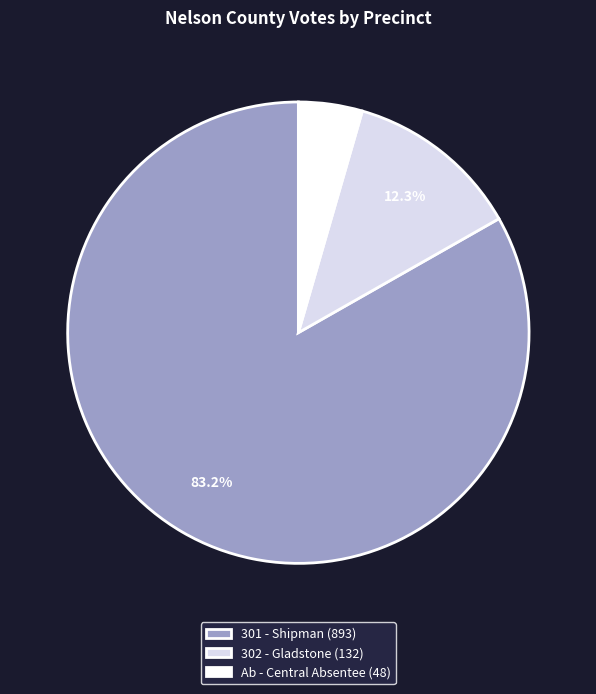

Which has a higher value, 301 - Shipman (893) or 302 - Gladstone (132)?

301 - Shipman (893)